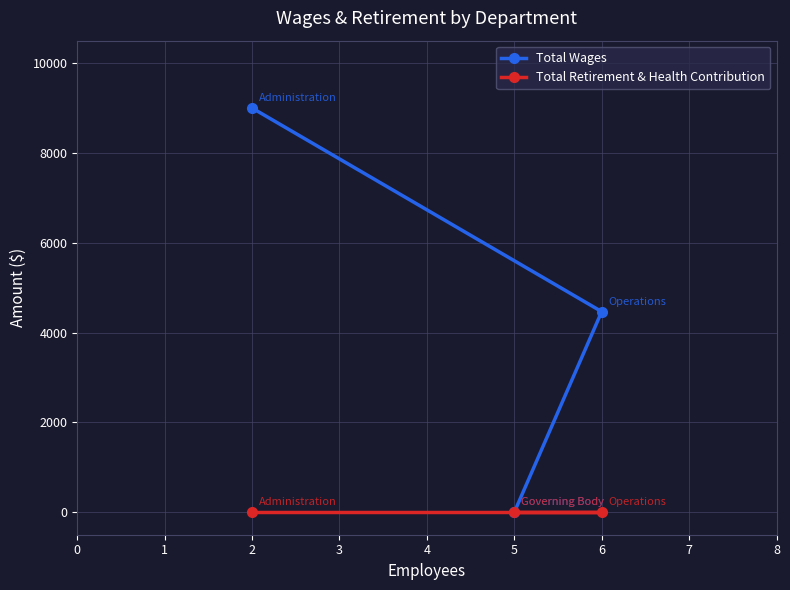

What is the maximum value shown in the chart?

9000